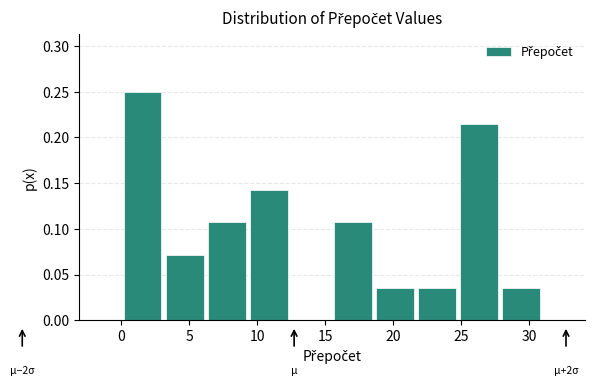

Over which range of the x-axis is the bar tallest?

0.0 to 3.1